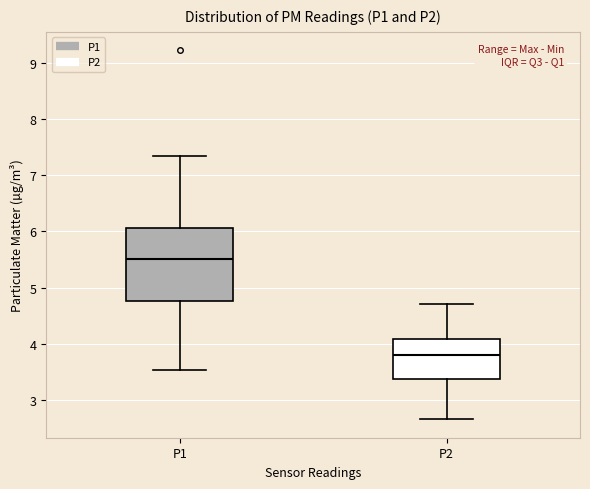

Where does the lower whisker of the box for P2 end on the y-axis? The values are not printed on the chart, so give them approximately, as read against the axis.

2.7